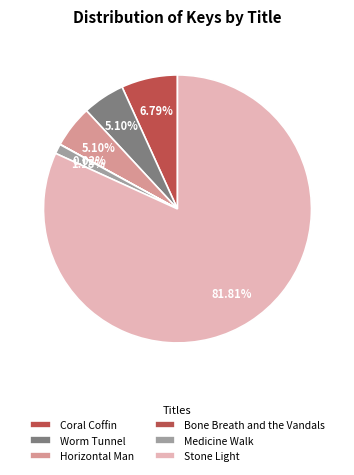

How many segments does this pie chart have?

6